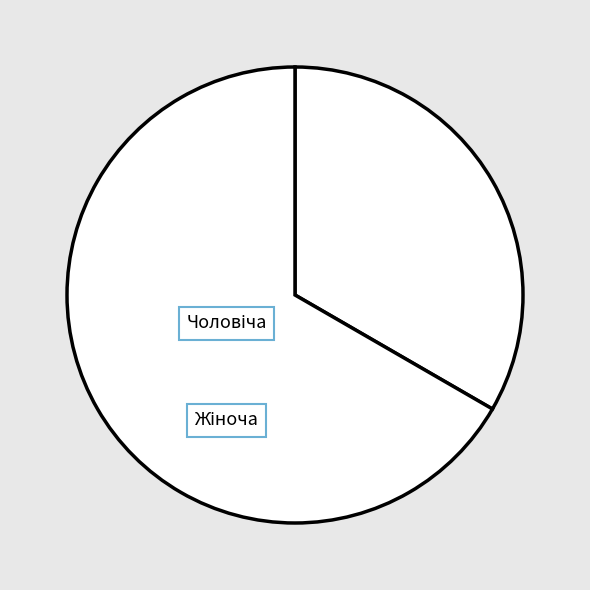

Which category has the smallest portion of the pie?

Чоловіча